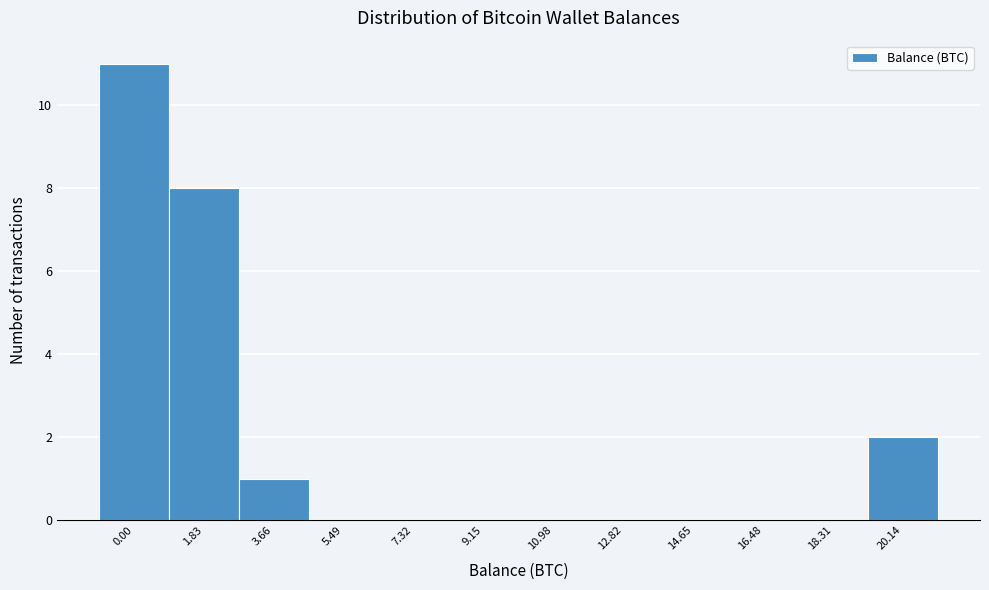

Reading right to left, list all the values displayed in this chart.

20.14=2	18.31=0	16.48=0	14.65=0	12.82=0	10.98=0	9.15=0	7.32=0	5.49=0	3.66=1	1.83=8	0.00=11